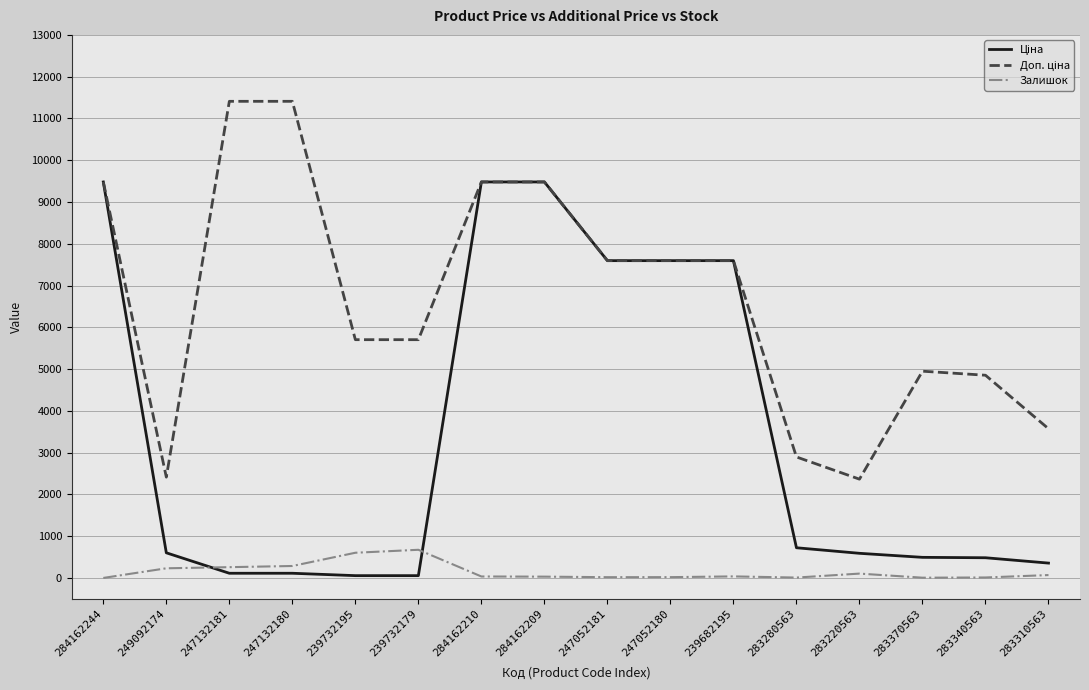

What is the maximum value shown in the chart?

11410.0